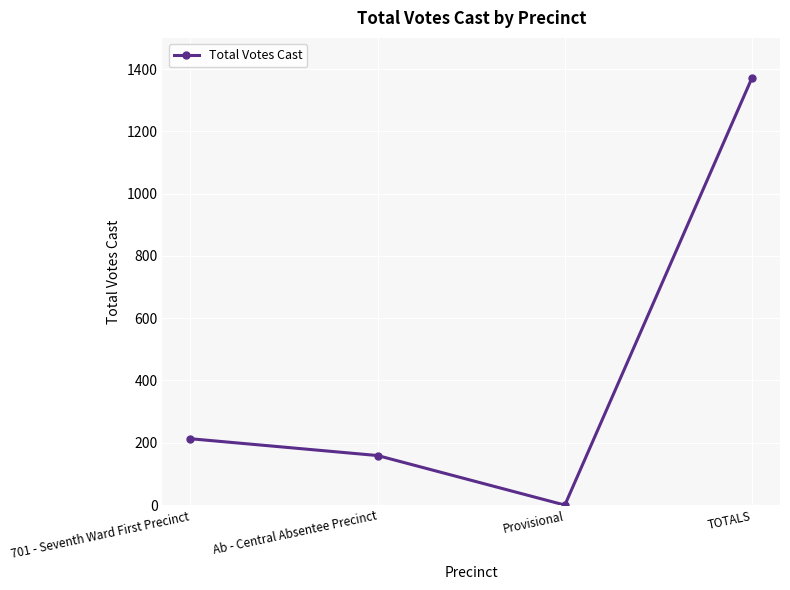

Does the chart have visible grid lines?

Yes